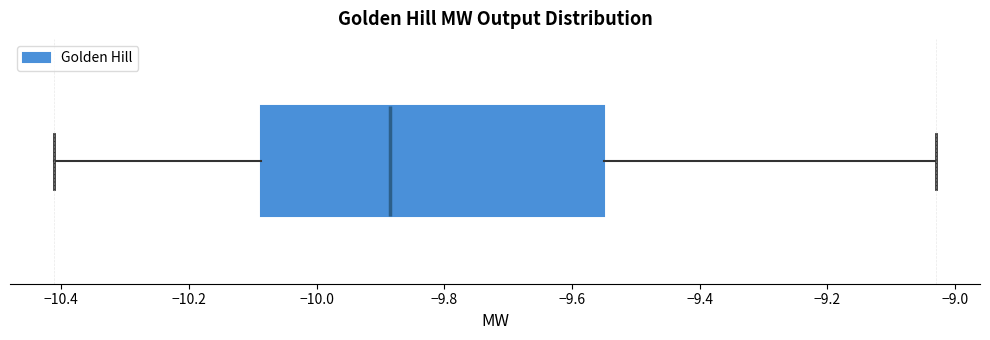

Where does the right whisker of the box end on the x-axis? The values are not printed on the chart, so give them approximately, as read against the axis.

-9.02